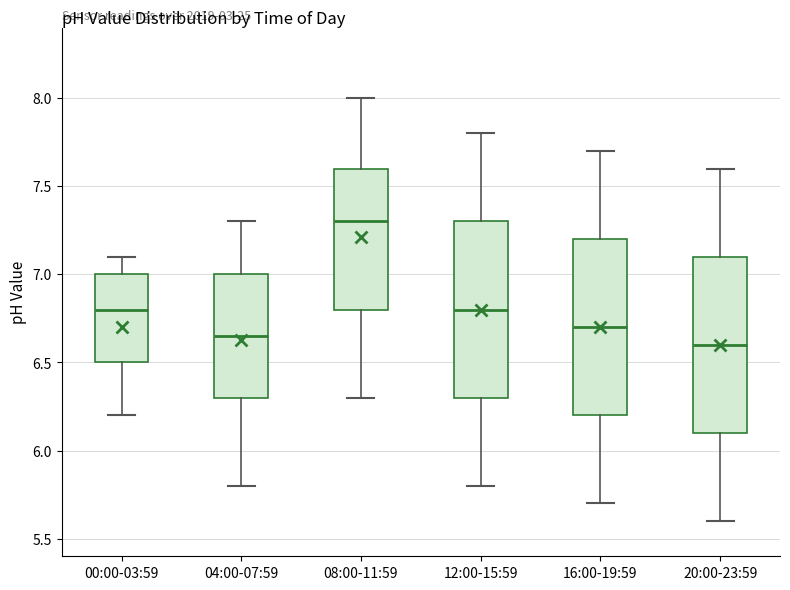

Reading left to right, read every box against the y-axis: the position of its median line, the range the box covers, and the ends of its whiskers. The values are not printed on the chart, so give them approximately, as read against the axis.

00:00-03:59: median 6.80, box 6.50 to 7.00, whiskers 6.20 to 7.10
04:00-07:59: median 6.65, box 6.30 to 7.00, whiskers 5.80 to 7.30
08:00-11:59: median 7.30, box 6.80 to 7.60, whiskers 6.30 to 8.00
12:00-15:59: median 6.80, box 6.30 to 7.30, whiskers 5.80 to 7.80
16:00-19:59: median 6.70, box 6.20 to 7.20, whiskers 5.70 to 7.70
20:00-23:59: median 6.60, box 6.10 to 7.10, whiskers 5.60 to 7.60